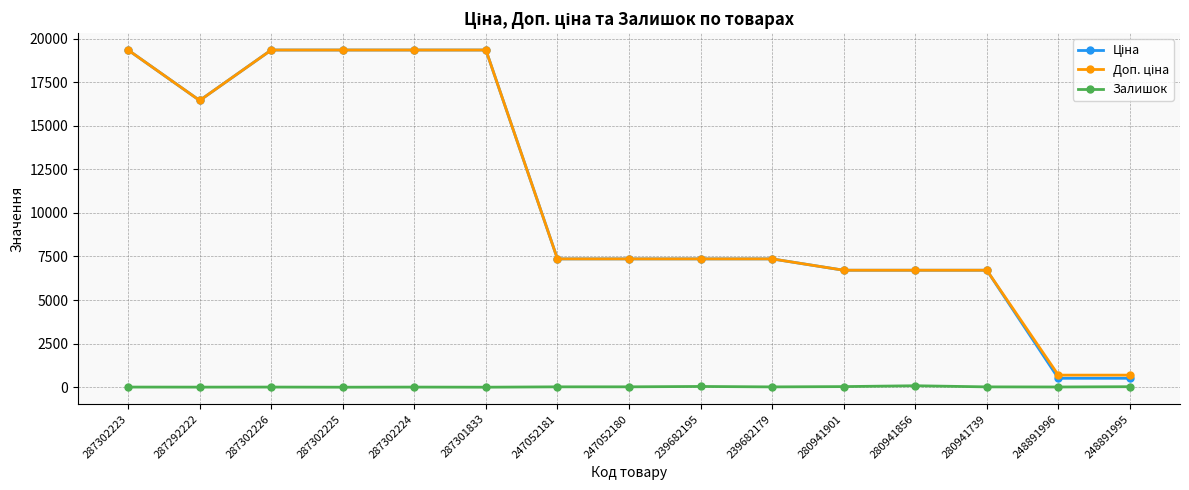

What is the value of the Залишок point at the 8th from the left?

21.0